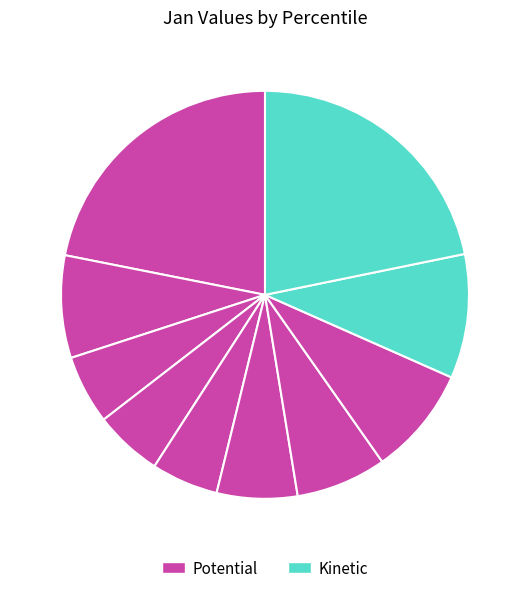

How many segments does this pie chart have?

10